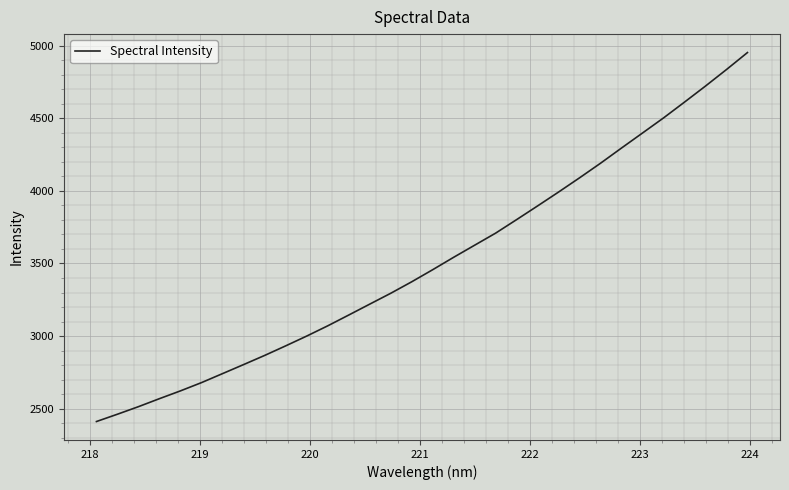

What is the maximum value shown in the chart?

4954.3